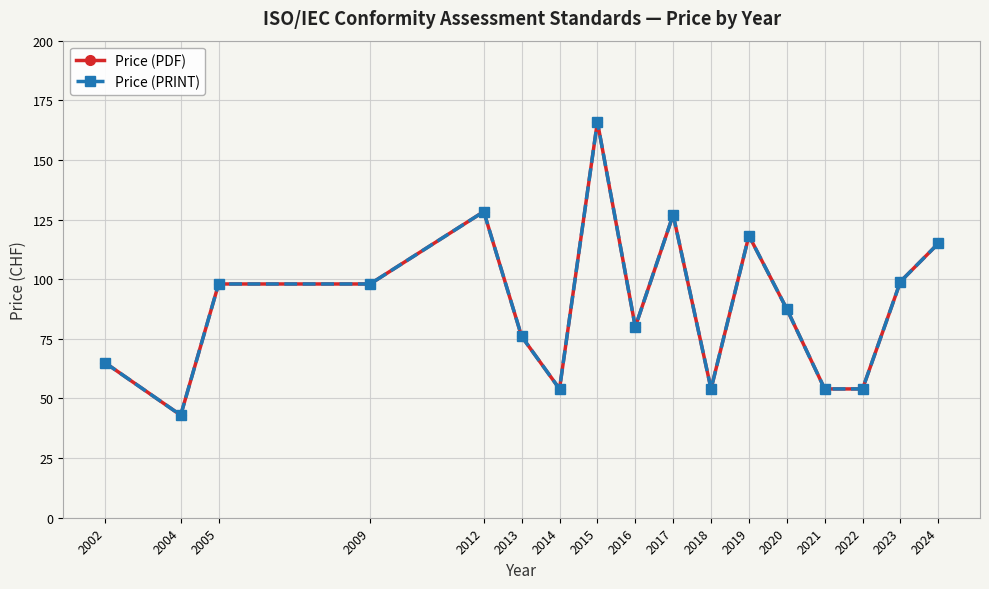

What is the sum of all Price (PDF) values?

1517.1